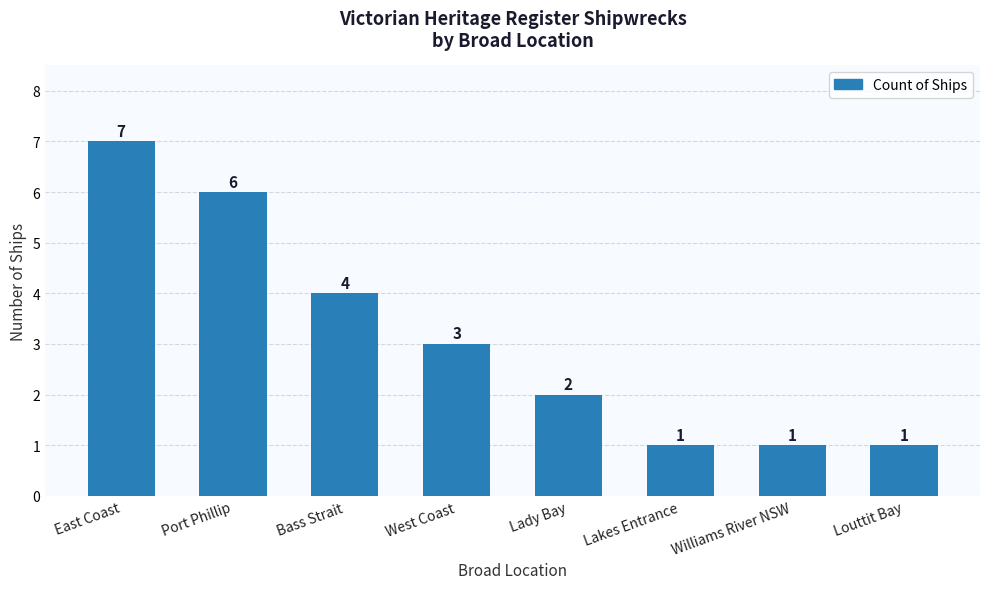

At which label does the data first exceed 3?

East Coast